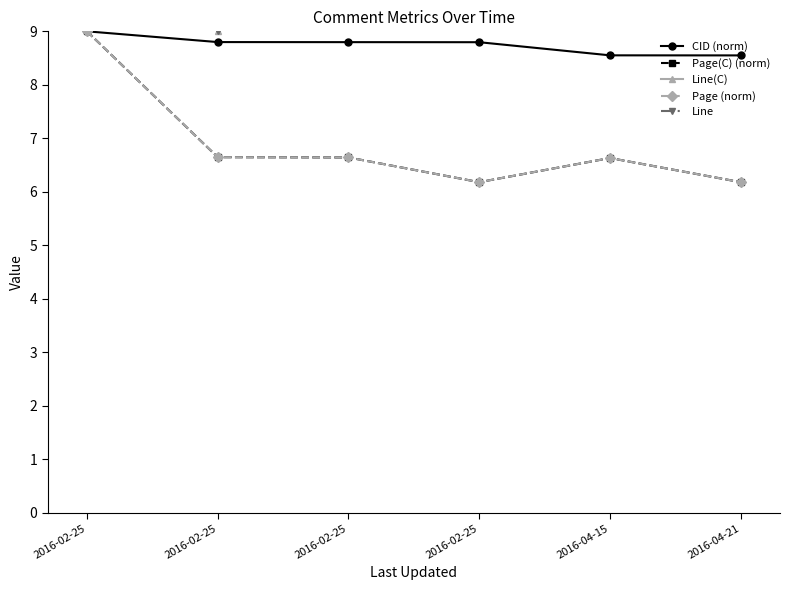

True or false: Page(C) (norm) and CID (norm) cross at least once.

False